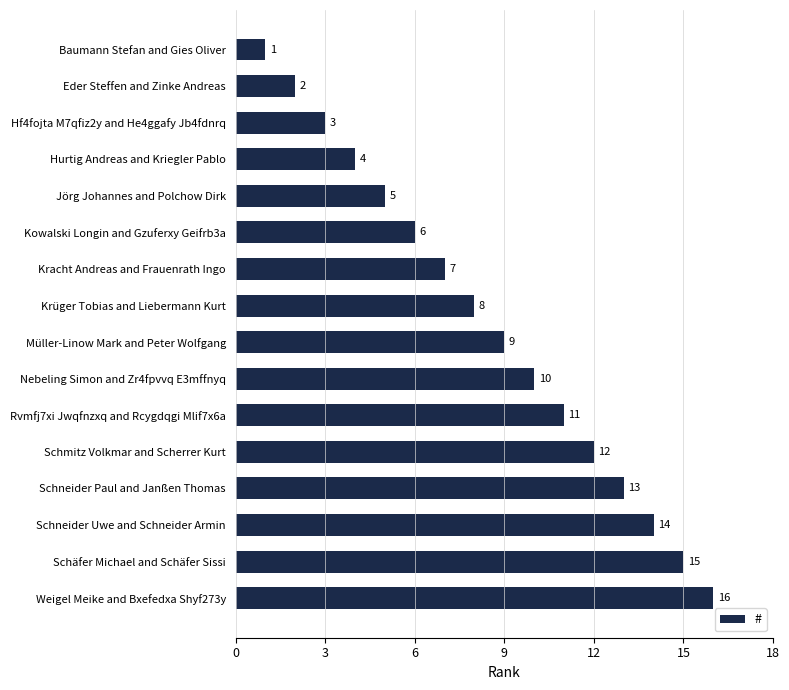

What is the change in value from Kowalski Longin and Gzuferxy Geifrb3a to Schneider Paul and Janßen Thomas?

+7